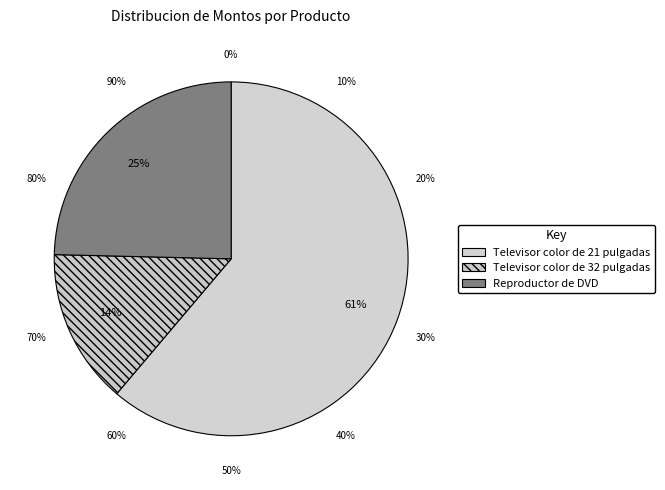

What is the ratio of the value at Televisor color de 21 pulgadas to the value at Televisor color de 32 pulgadas?

4.3